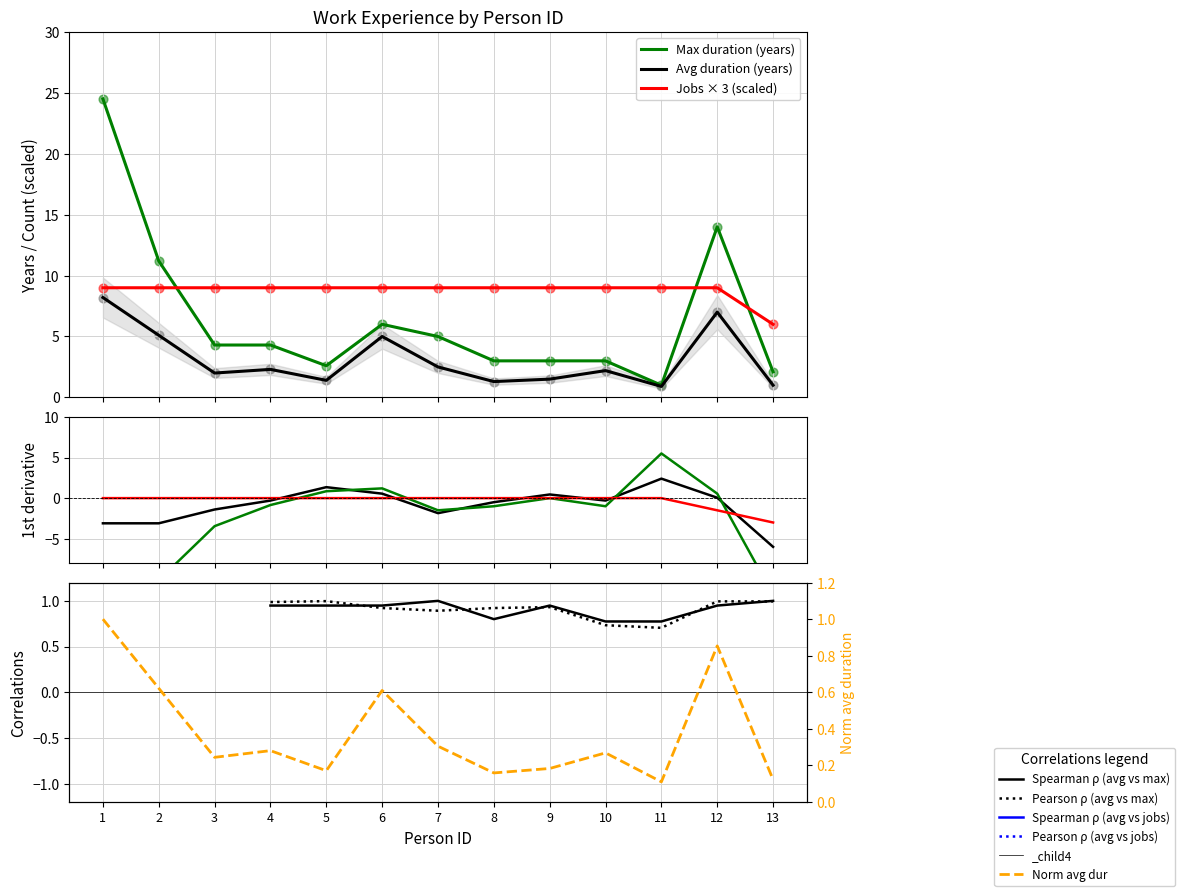

Which series has the largest total across all categories?

Jobs per ID (count)